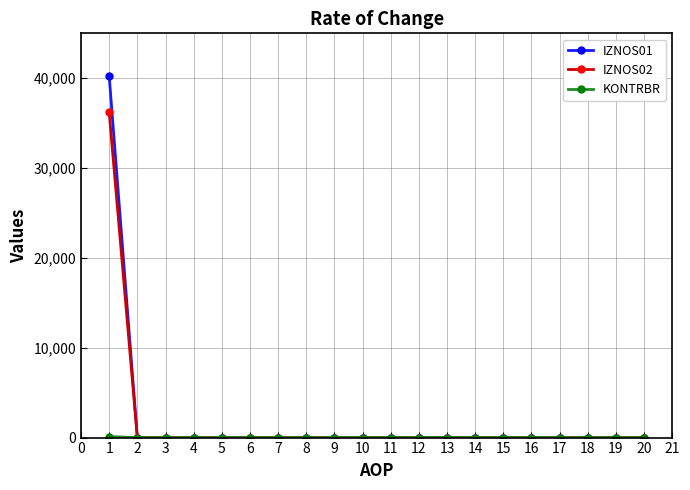

The value of IZNOS01 at 5 is 14599.1. True or false?

False